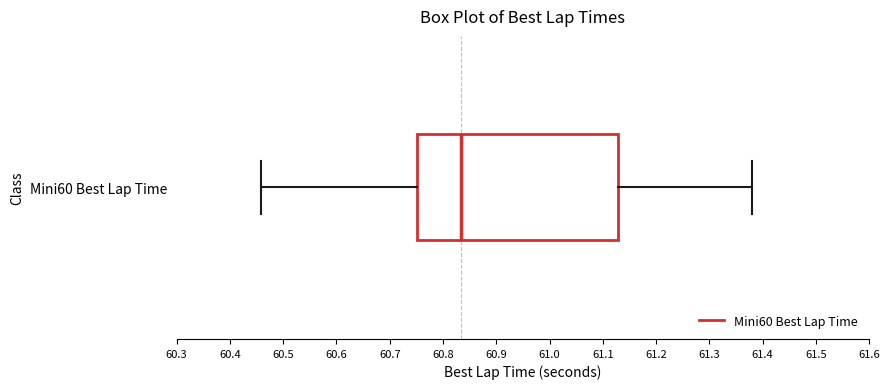

Transcribe this box plot: give where the median line is, the range the box spans, and where the two whiskers end, as read against the x-axis. The values are not printed on the chart, so give them approximately, as read against the axis.

median 60.83, box 60.75 to 61.13, whiskers 60.46 to 61.38